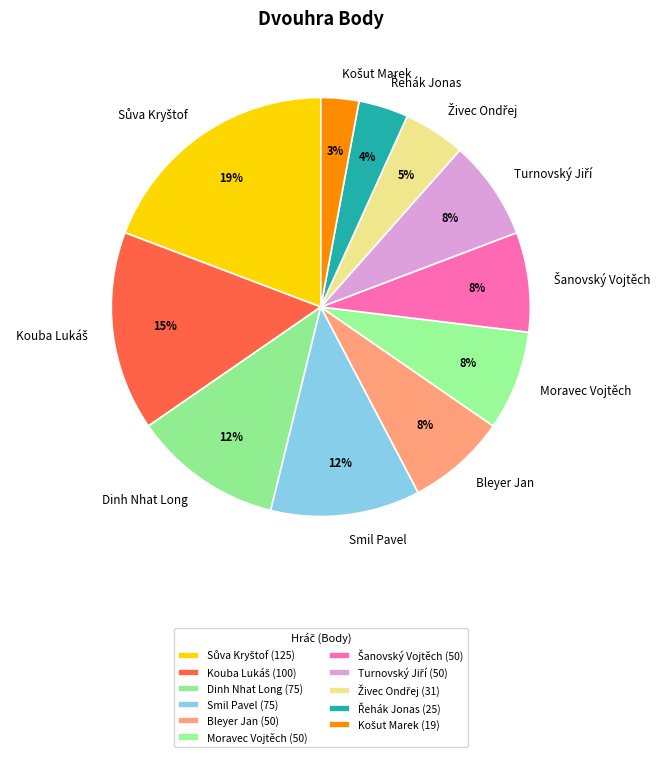

Is there a majority slice in this chart?

No